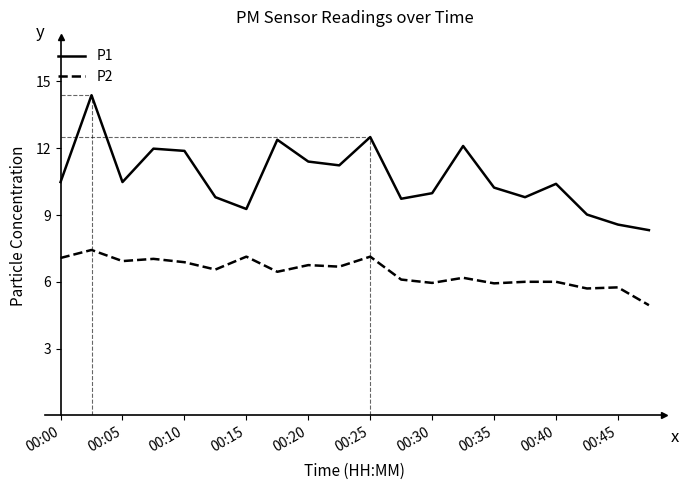

Rank the series by their maximum value, from lowest to highest.

P2, P1